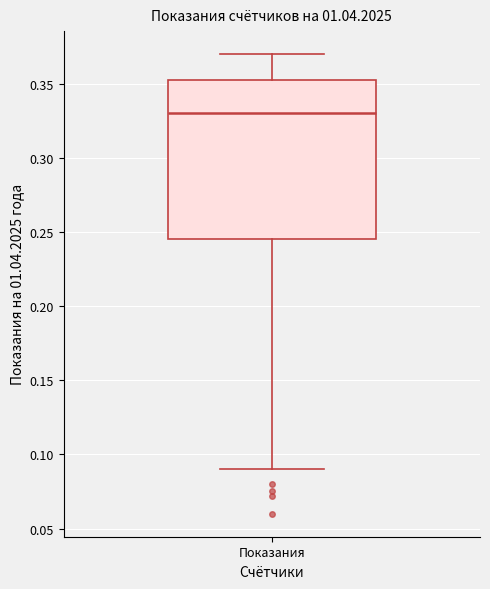

Transcribe this box plot: give where the median line is, the range the box spans, and where the two whiskers end, as read against the y-axis. The values are not printed on the chart, so give them approximately, as read against the axis.

median 0.330, box 0.245 to 0.355, whiskers 0.090 to 0.370